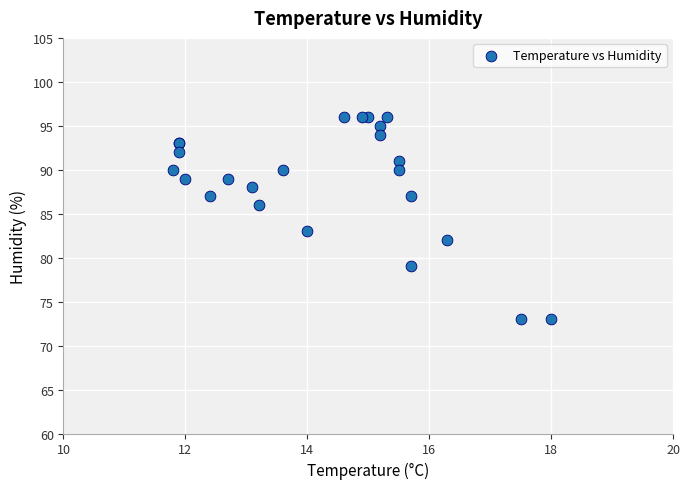

What Y value in the scatter plot is closest to 84?

83